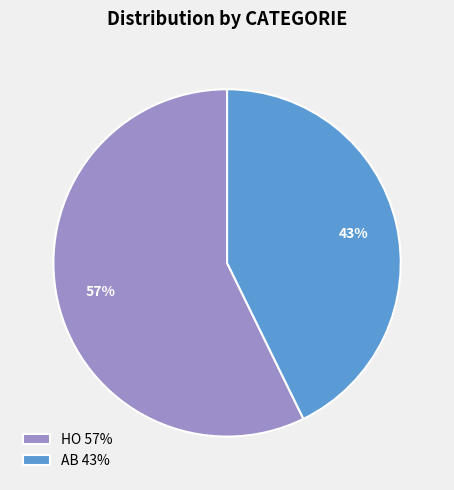

To the nearest percent, what is the average slice percentage?

50%